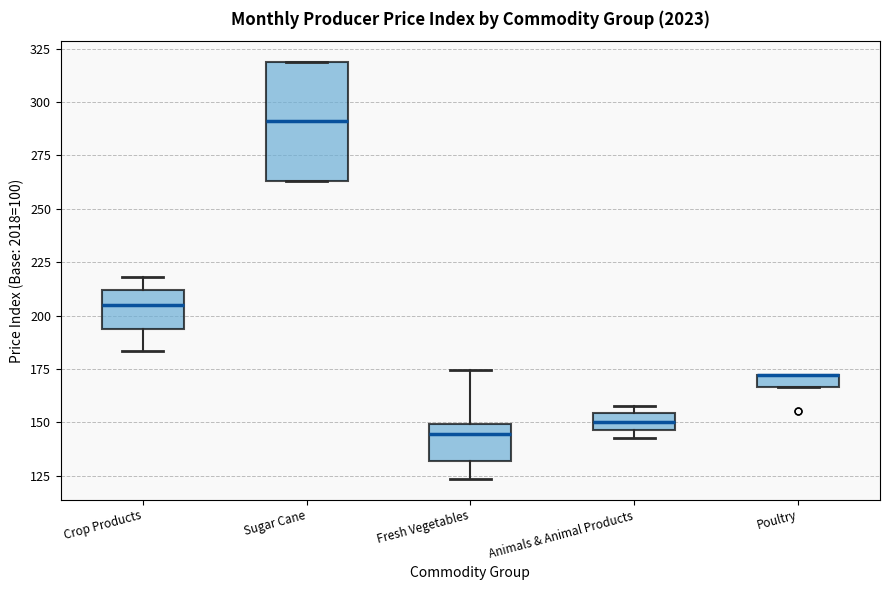

Where is the upper edge of the box for Crop Products on the y-axis? The values are not printed on the chart, so give them approximately, as read against the axis.

210